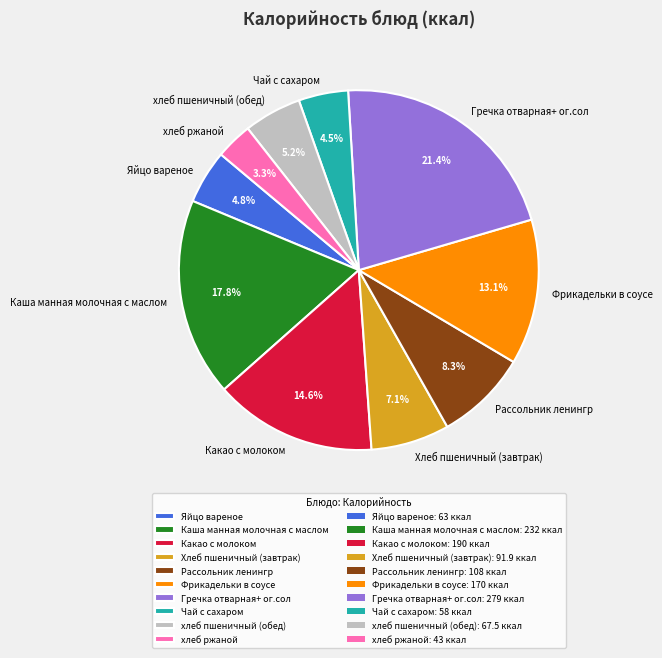

What is the ratio of the value at хлеб пшеничный (обед) to the value at Фрикадельки в соусе?

0.4